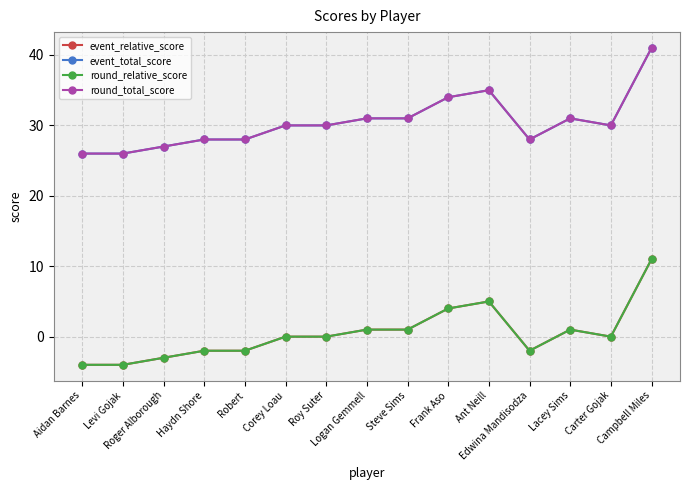

Reading left to right, transcribe all the data shown in this chart.

event_relative_score: Aidan Barnes=-4	Levi Gojak=-4	Roger Alborough=-3	Haydn Shore=-2	Robert=-2	Corey Loau=0	Roy Suter=0	Logan Gemmell=1	Steve Sims=1	Frank Aso=4	Ant Neill=5	Edwina Mandisodza=-2	Lacey Sims=1	Carter Gojak=0	Campbell Miles=11
event_total_score: Aidan Barnes=26	Levi Gojak=26	Roger Alborough=27	Haydn Shore=28	Robert=28	Corey Loau=30	Roy Suter=30	Logan Gemmell=31	Steve Sims=31	Frank Aso=34	Ant Neill=35	Edwina Mandisodza=28	Lacey Sims=31	Carter Gojak=30	Campbell Miles=41
round_relative_score: Aidan Barnes=-4	Levi Gojak=-4	Roger Alborough=-3	Haydn Shore=-2	Robert=-2	Corey Loau=0	Roy Suter=0	Logan Gemmell=1	Steve Sims=1	Frank Aso=4	Ant Neill=5	Edwina Mandisodza=-2	Lacey Sims=1	Carter Gojak=0	Campbell Miles=11
round_total_score: Aidan Barnes=26	Levi Gojak=26	Roger Alborough=27	Haydn Shore=28	Robert=28	Corey Loau=30	Roy Suter=30	Logan Gemmell=31	Steve Sims=31	Frank Aso=34	Ant Neill=35	Edwina Mandisodza=28	Lacey Sims=31	Carter Gojak=30	Campbell Miles=41